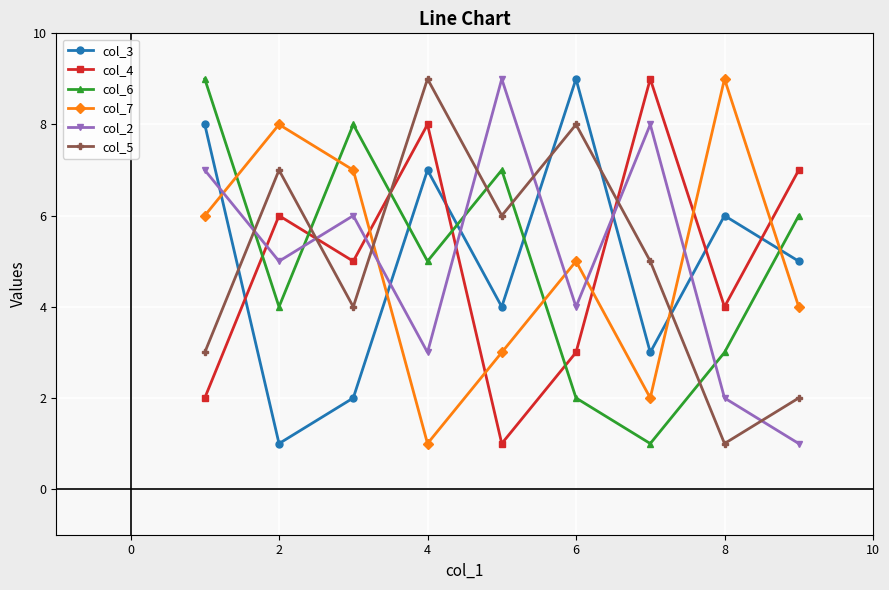

True or false: col_3 and col_5 cross at least once.

True